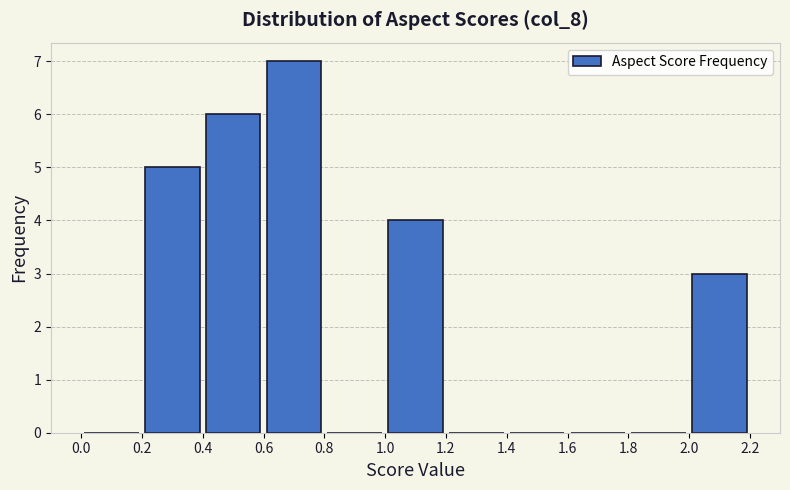

How tall is the bar that spans 0.6 to 0.8 on the x-axis? The values are not printed on the chart, so give them approximately, as read against the axis.

7